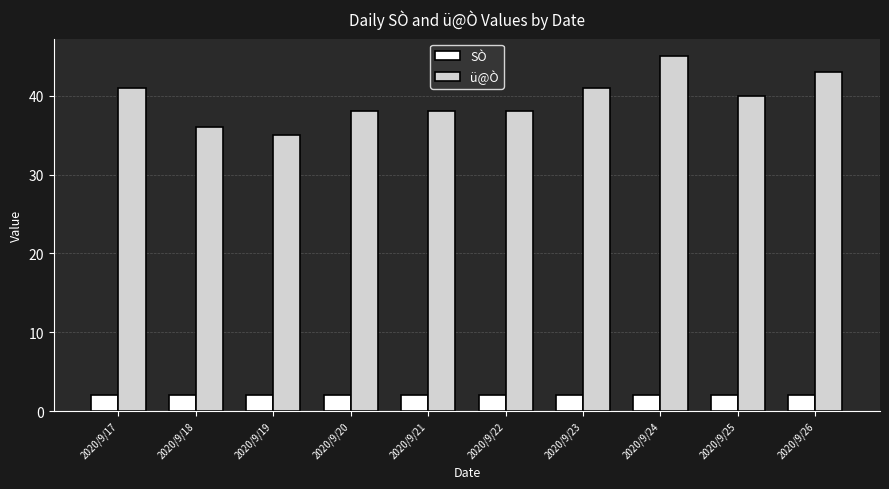

Are the bars horizontal?

No